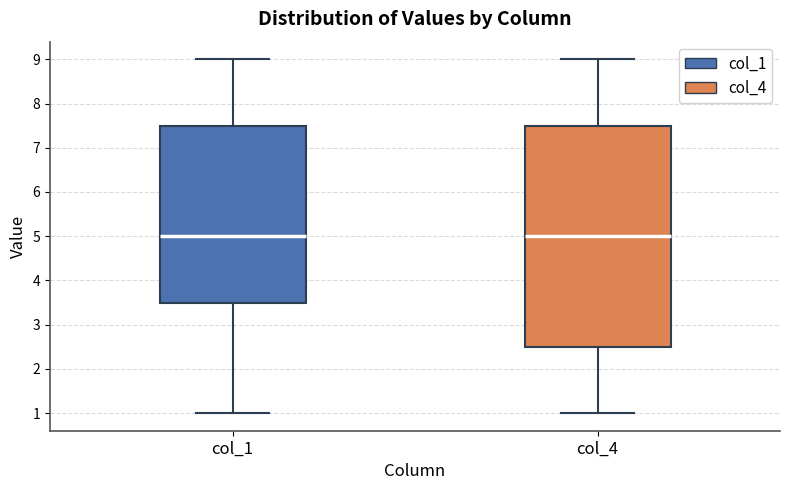

Reading left to right, transcribe this box plot: for each box, give where its median line is, the range the box spans, and where its two whiskers end, as read against the y-axis. The values are not printed on the chart, so give them approximately, as read against the axis.

col_1: median 5.0, box 3.5 to 7.5, whiskers 1.0 to 9.0
col_4: median 5.0, box 2.5 to 7.5, whiskers 1.0 to 9.0